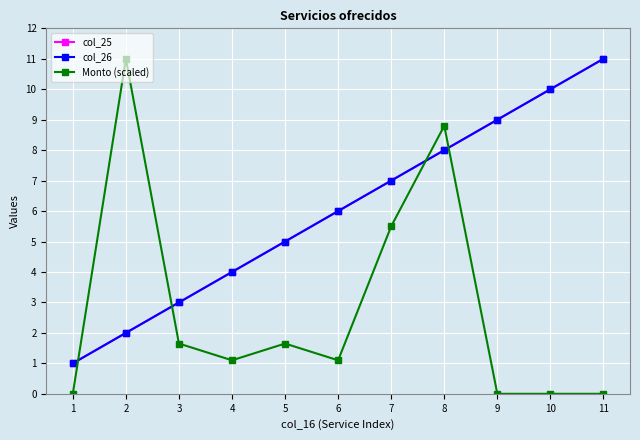

How many lines are shown in the chart?

3